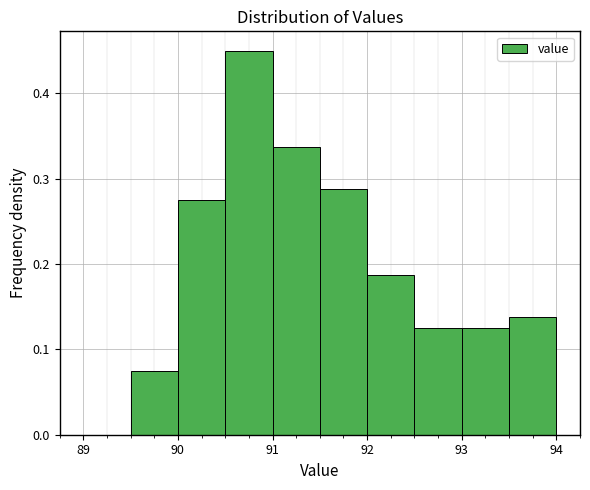

Over which range of the x-axis is the bar tallest?

90.5 to 91.0